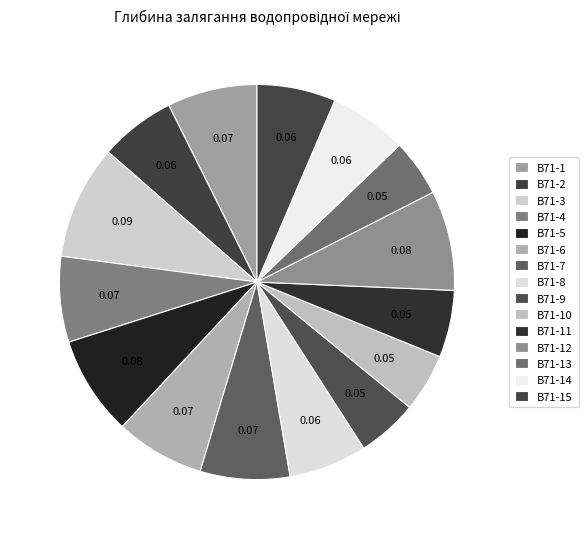

Which category has the smallest portion of the pie?

В71-13